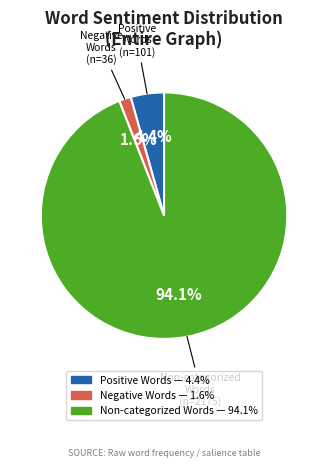

Is there any slice that represents more than half of the pie?

Yes